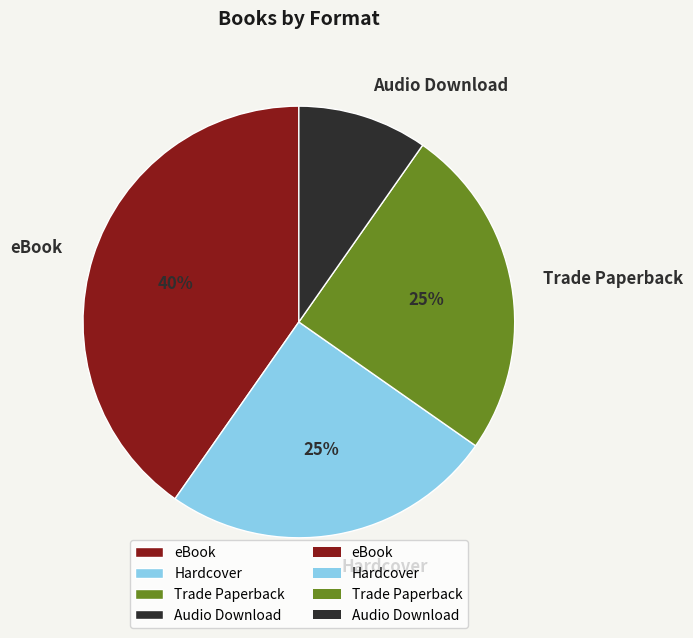

Which has a higher value, Hardcover or Audio Download?

Hardcover